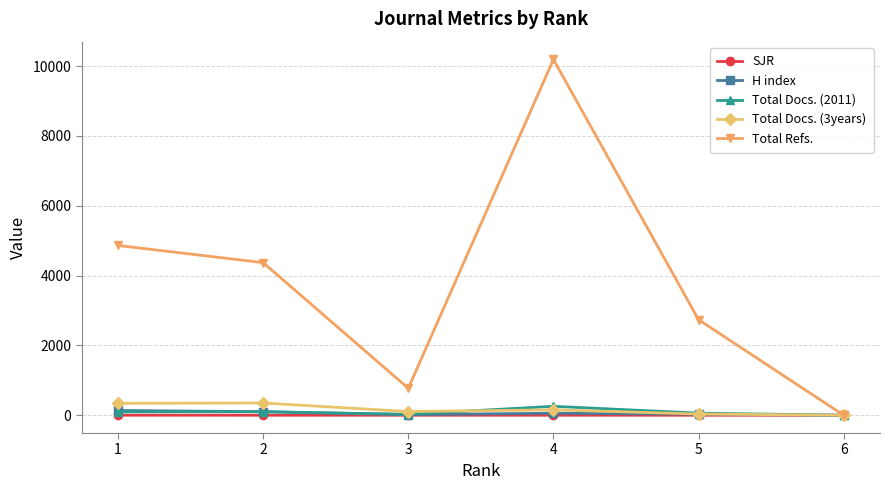

Does the chart display data point markers on the line(s)?

Yes